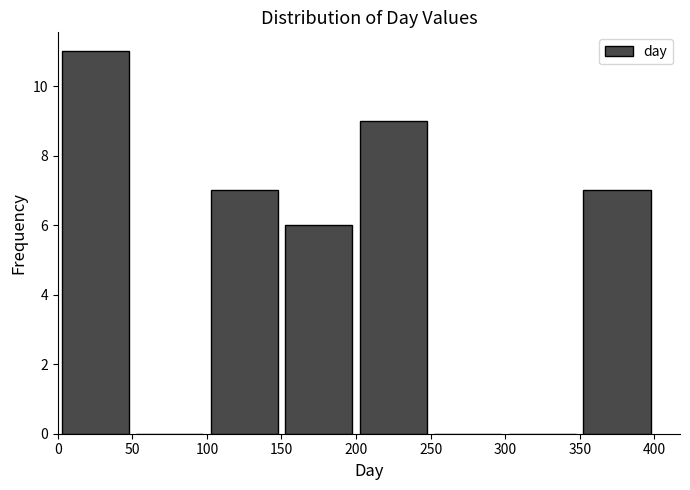

Reading left to right, list every bar in this chart as the range it spans on the x-axis followed by its height. The values are not printed on the chart, so give them approximately, as read against the axis.

0 to 50: 11
50 to 100: 0
100 to 150: 7
150 to 200: 6
200 to 250: 9
250 to 300: 0
300 to 350: 0
350 to 400: 7